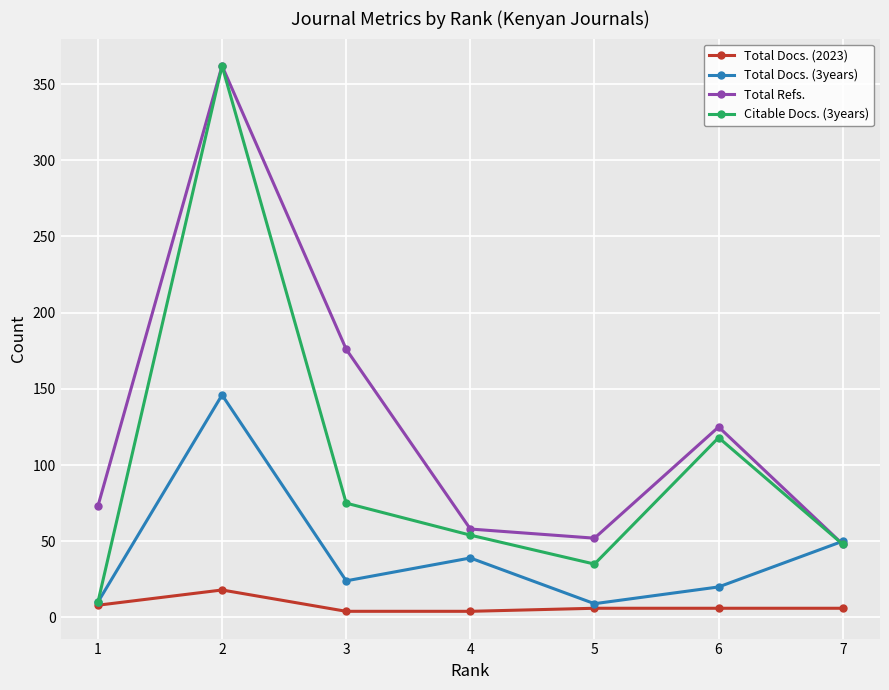

How many interior local peaks does the Total Refs. series have?

2